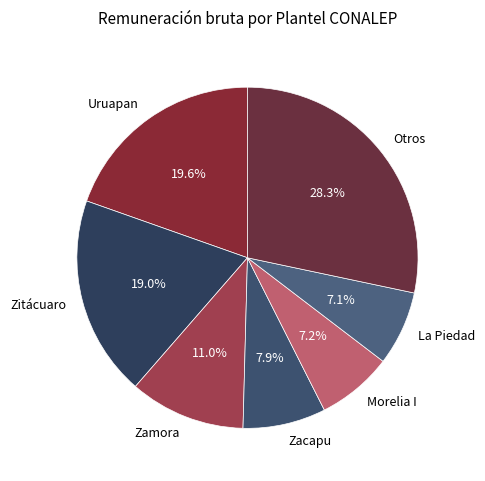

What is the ratio of the value at Zacapu to the value at Zamora?

0.7